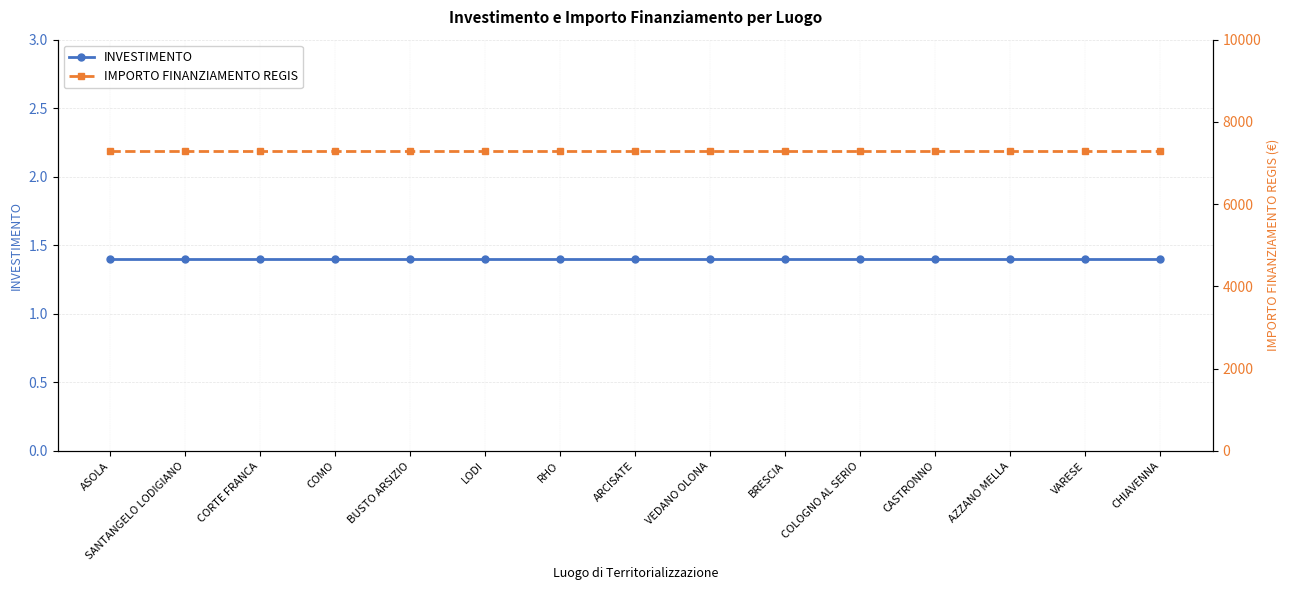

At how many categories does at least one series exceed 414?

15